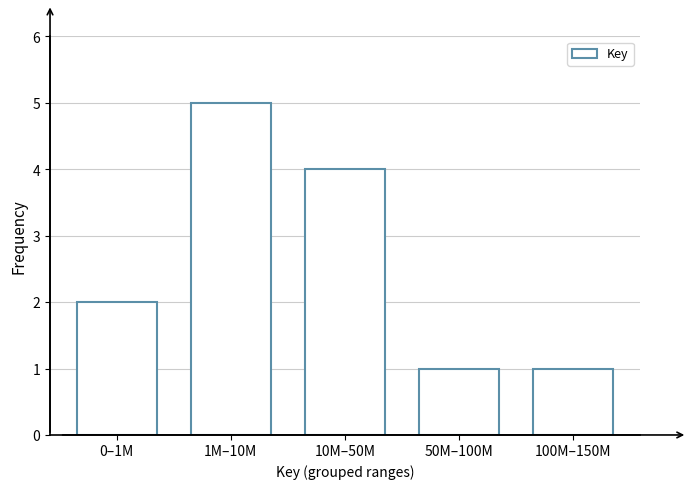

Reading left to right, extract all data points from this chart.

0–1M=2	1M–10M=5	10M–50M=4	50M–100M=1	100M–150M=1